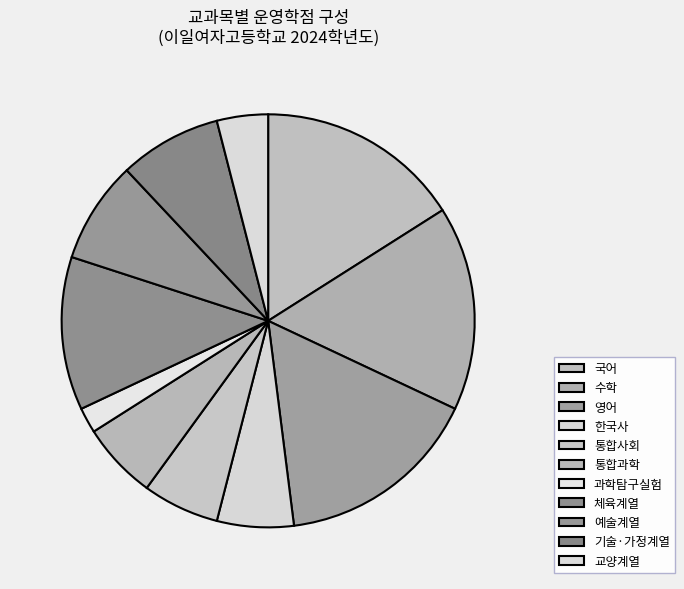

How many segments does this pie chart have?

11